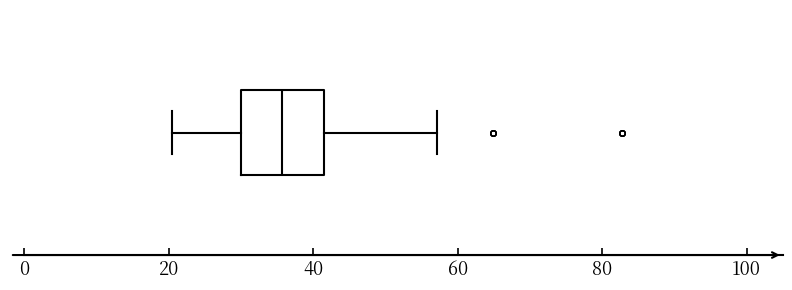

Transcribe this box plot: give where the median line is, the range the box spans, and where the two whiskers end, as read against the x-axis. The values are not printed on the chart, so give them approximately, as read against the axis.

median 36, box 30 to 42, whiskers 20 to 58